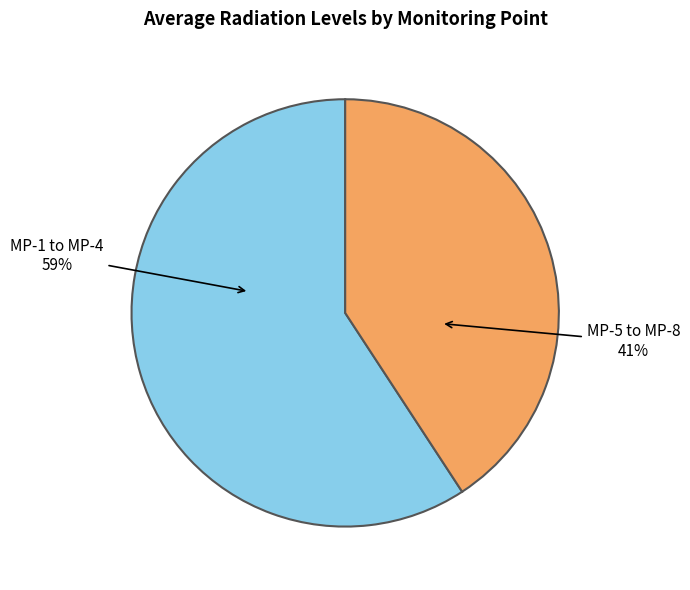

Does any single category account for the majority?

Yes